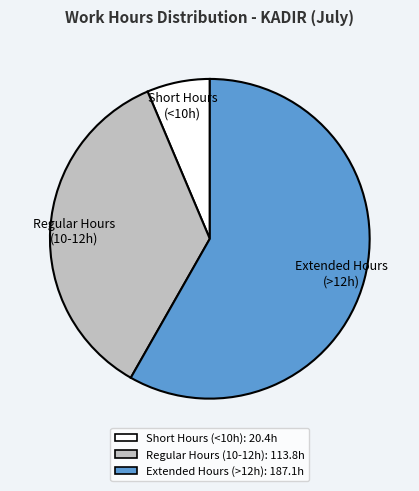

Is there any slice that represents more than half of the pie?

Yes